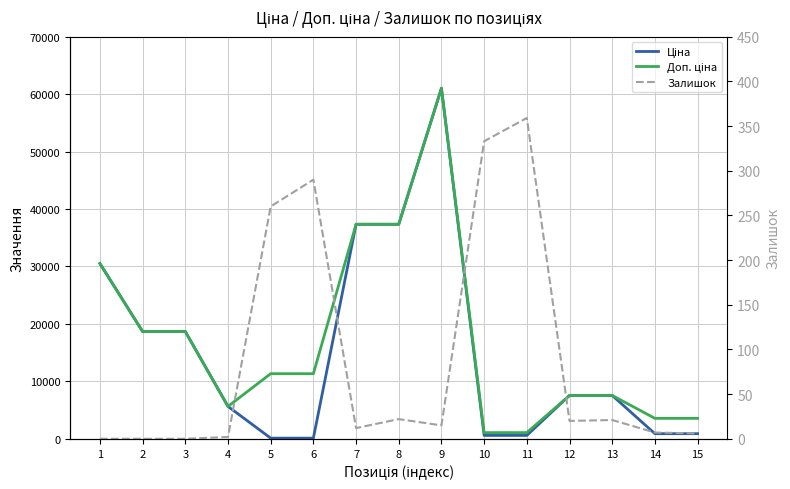

How many data points does each series have?

15